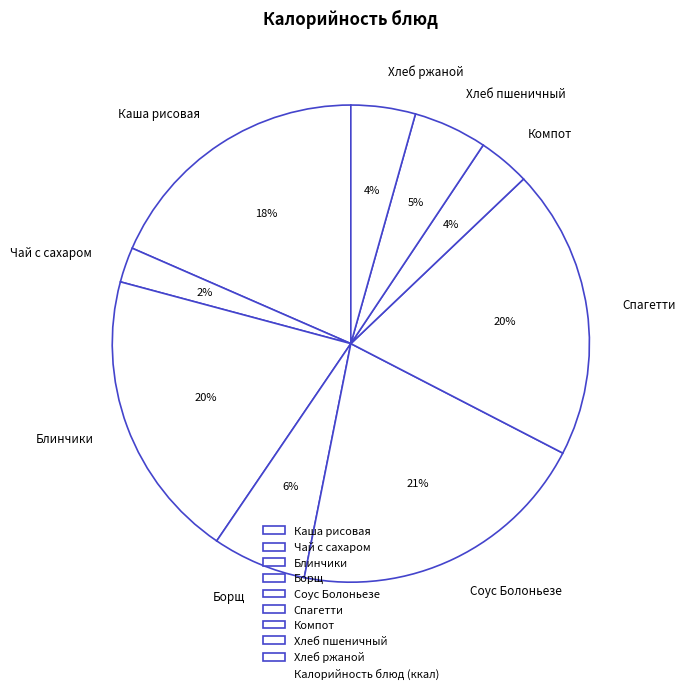

To the nearest percent, what is the average slice percentage?

11%